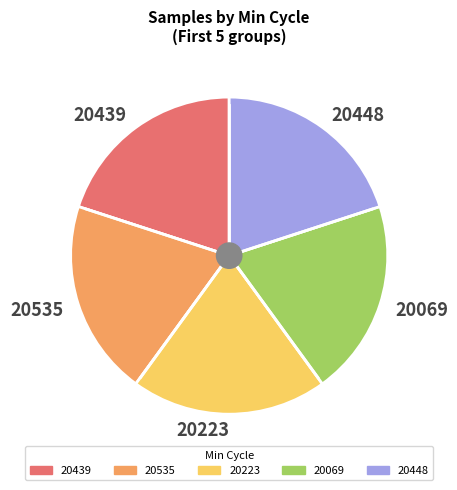

Do 20223 and 20448 together represent more than half of the pie?

No